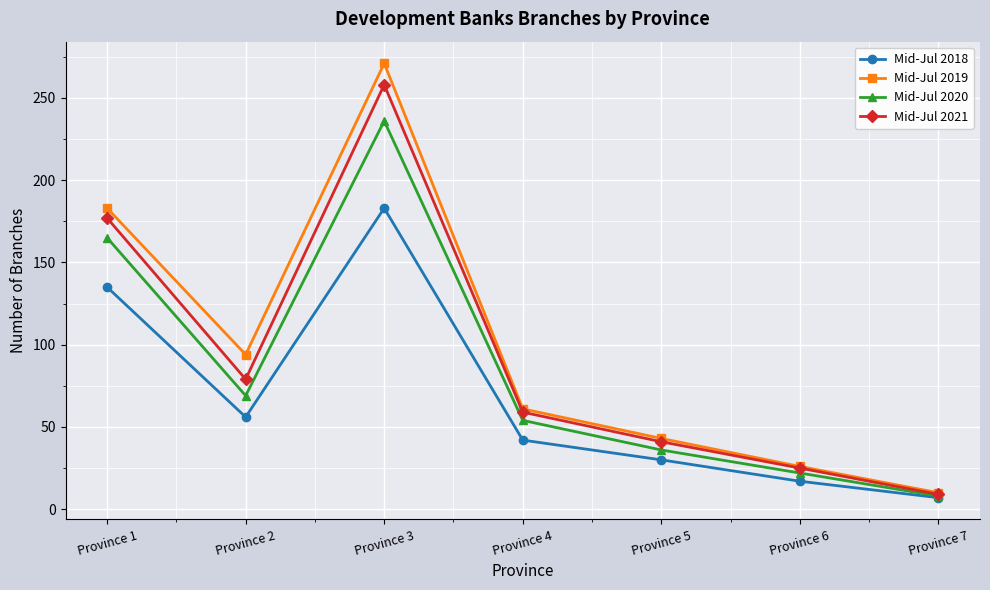

Reading right to left, list all the values displayed in this chart.

Mid-Jul 2018: 7	17	30	42	183	56	135
Mid-Jul 2019: 10	26	43	61	271	94	183
Mid-Jul 2020: 8	22	36	54	236	69	165
Mid-Jul 2021: 9	25	41	59	258	79	177